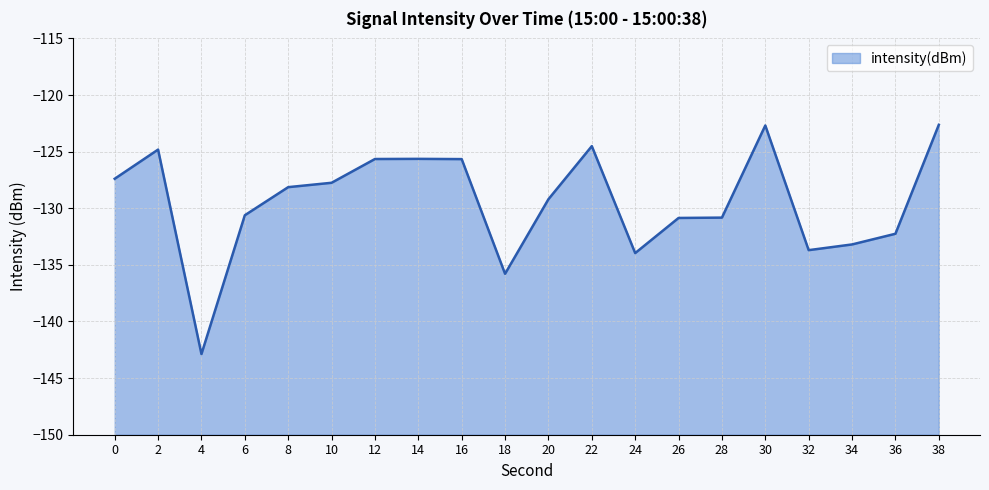

At which label is the value closest to -132?

36